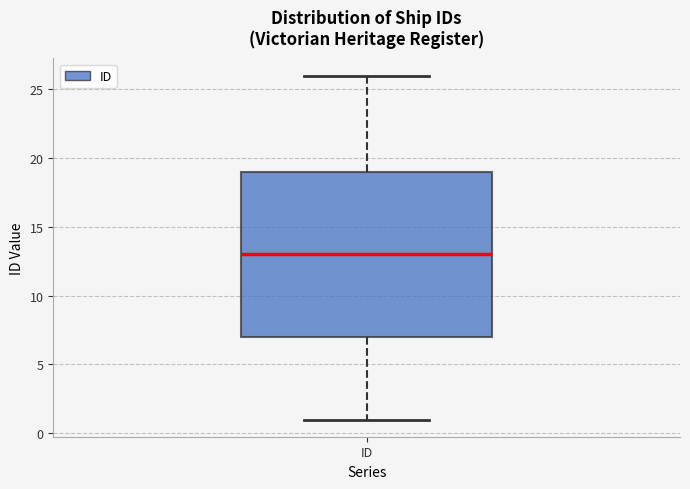

Transcribe this box plot: give where the median line is, the range the box spans, and where the two whiskers end, as read against the y-axis. The values are not printed on the chart, so give them approximately, as read against the axis.

median 13, box 7 to 19, whiskers 1 to 26